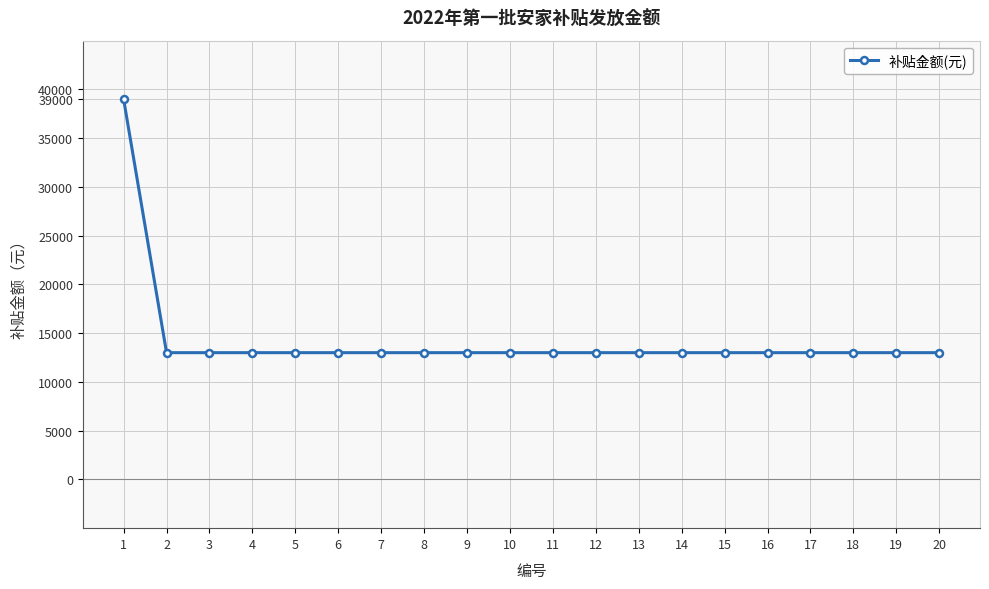

What is the sum of the values at 10 and 8?

26000